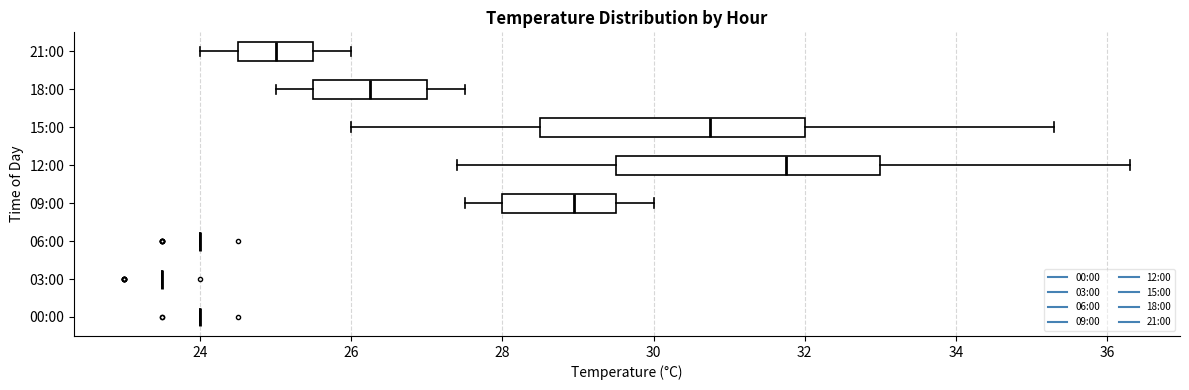

Reading bottom to top, transcribe this box plot: for each box, give where its median line is, the range the box spans, and where its two whiskers end, as read against the x-axis. The values are not printed on the chart, so give them approximately, as read against the axis.

00:00: box collapsed to a line at 24.0, whiskers 24.0 to 24.0
03:00: box collapsed to a line at 23.6, whiskers 23.6 to 23.6
06:00: box collapsed to a line at 24.0, whiskers 24.0 to 24.0
09:00: median 29.0, box 28.0 to 29.6, whiskers 27.6 to 30.0
12:00: median 31.8, box 29.6 to 33.0, whiskers 27.4 to 36.4
15:00: median 30.8, box 28.6 to 32.0, whiskers 26.0 to 35.4
18:00: median 26.2, box 25.6 to 27.0, whiskers 25.0 to 27.6
21:00: median 25.0, box 24.6 to 25.6, whiskers 24.0 to 26.0